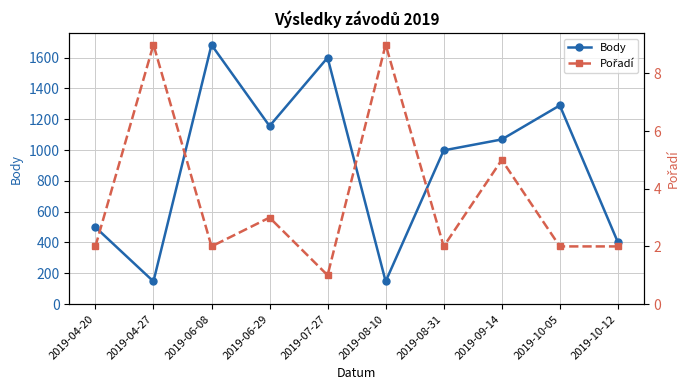

Between 2019-06-08 and 2019-10-05, which series saw the biggest shift?

Body